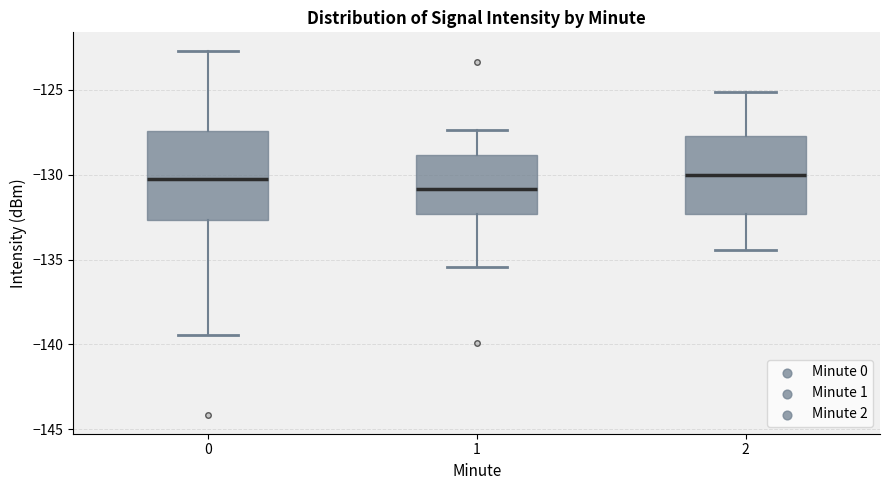

Where does the median line of the box at x = 2 sit on the y-axis? The values are not printed on the chart, so give them approximately, as read against the axis.

-130.0